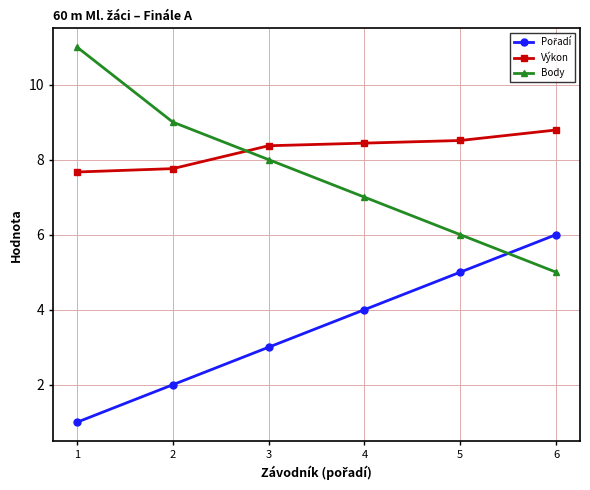

List the labels in order of Body value, smallest first.

6, 5, 4, 3, 2, 1